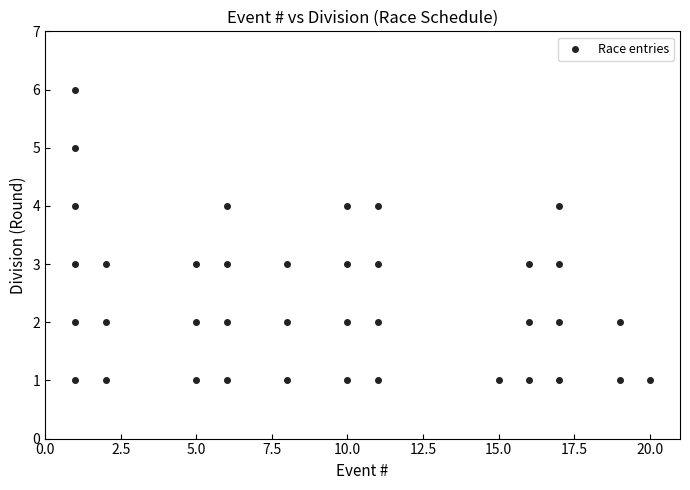

What is the range of X values (max minus min)?

19